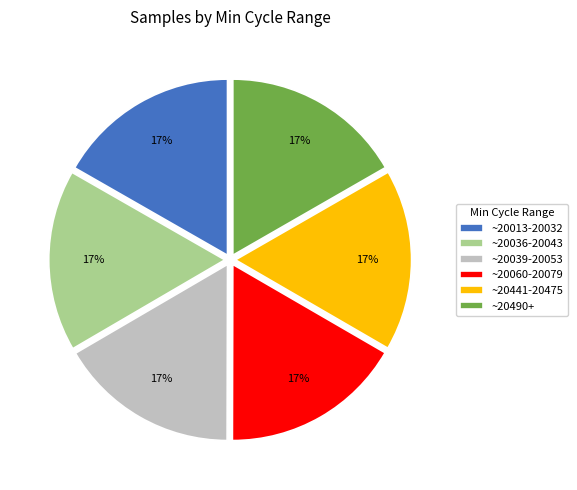

Count the number of slices in the pie.

6